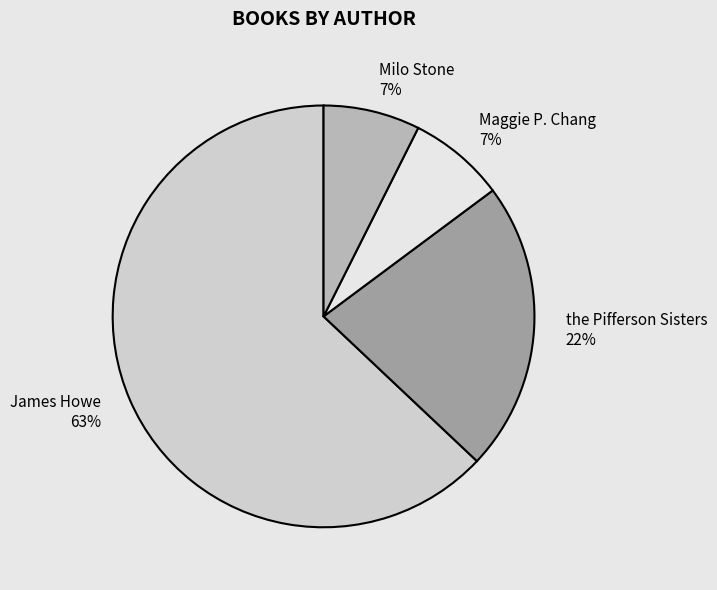

How many segments does this pie chart have?

4